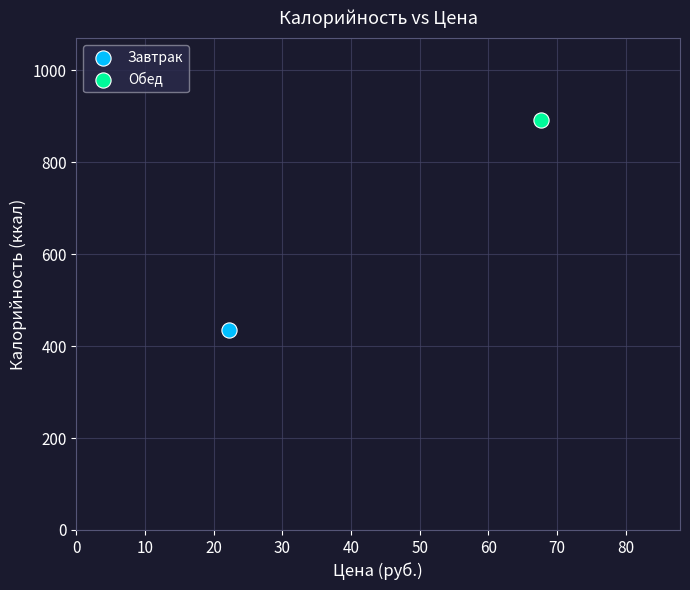

What are all the series names shown in the legend?

Завтрак, Обед